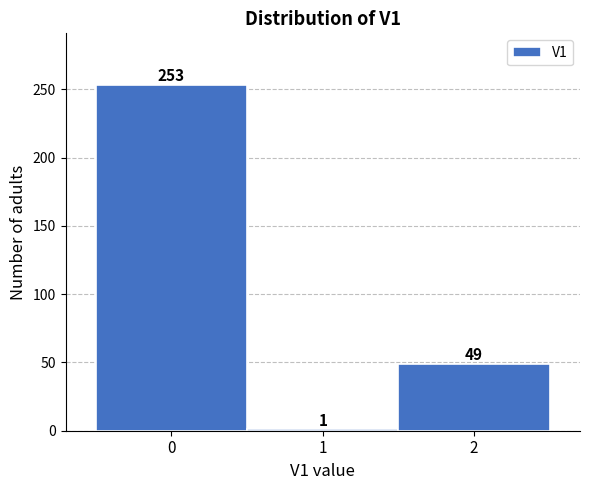

Reading left to right, transcribe this chart: for each bar, give the range it covers on the x-axis and its height.

-0.5 to 0.5: 253
0.5 to 1.5: 1
1.5 to 2.5: 49